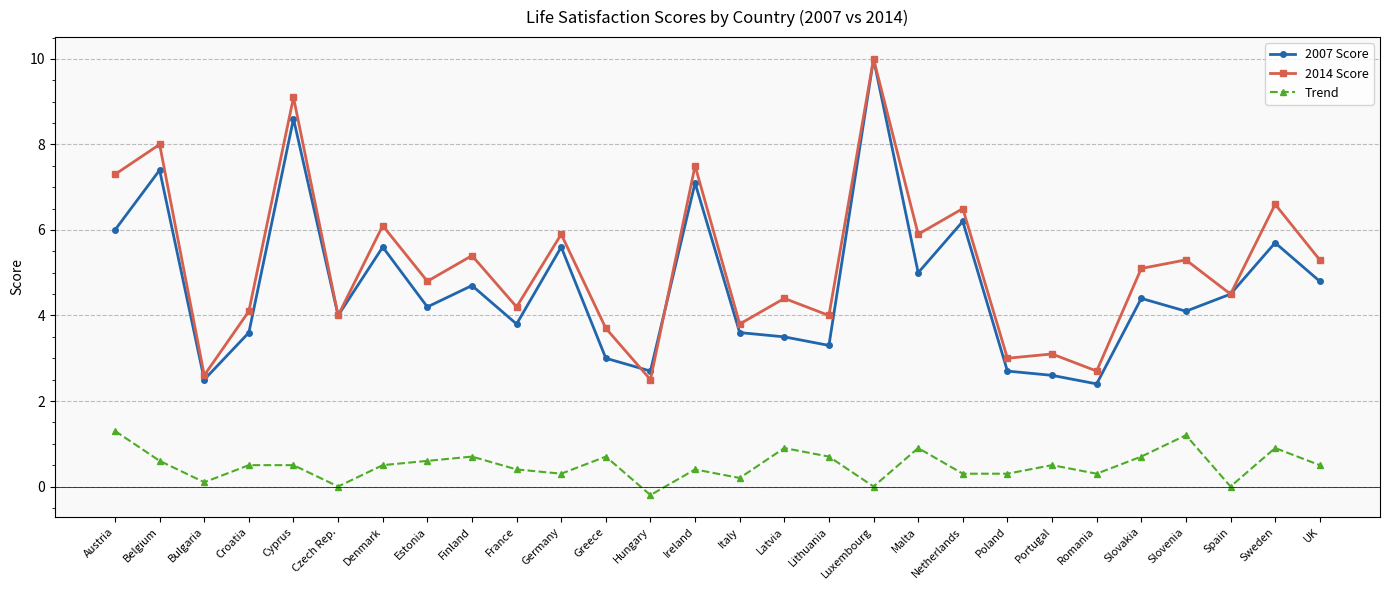

Rank the series at Estonia from highest to lowest value.

2014 Score, 2007 Score, Trend